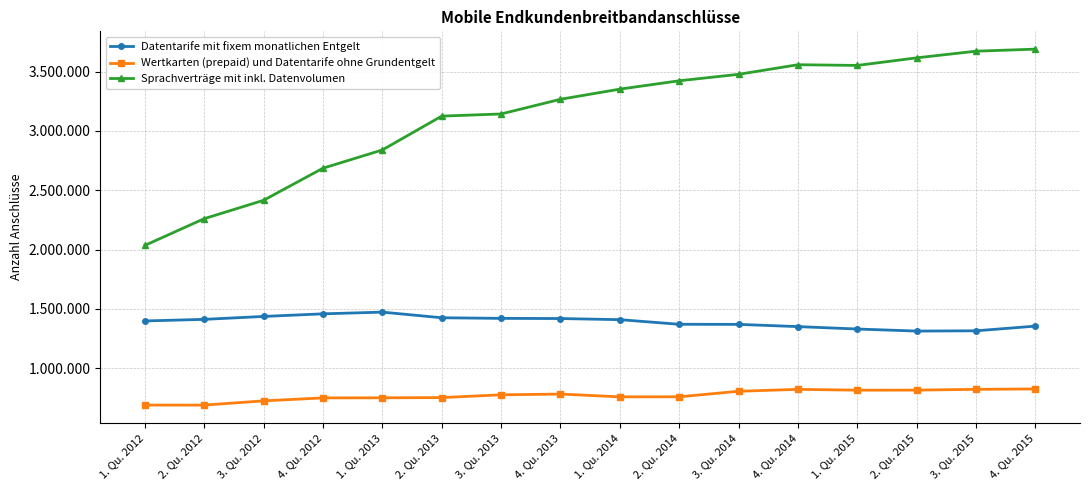

Is this an area chart (filled region under the line)?

No